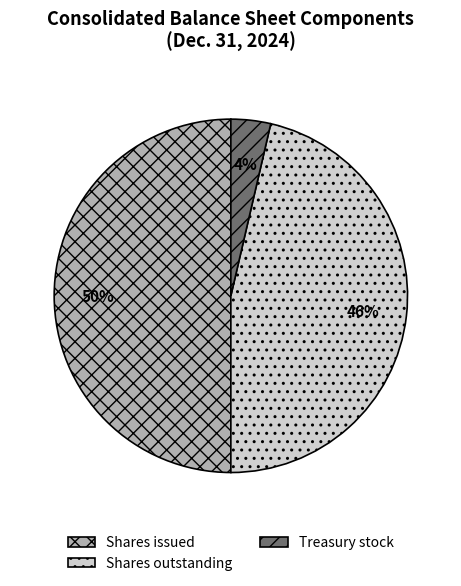

What percentage is the Shares issued slice, to the nearest percent?

50%